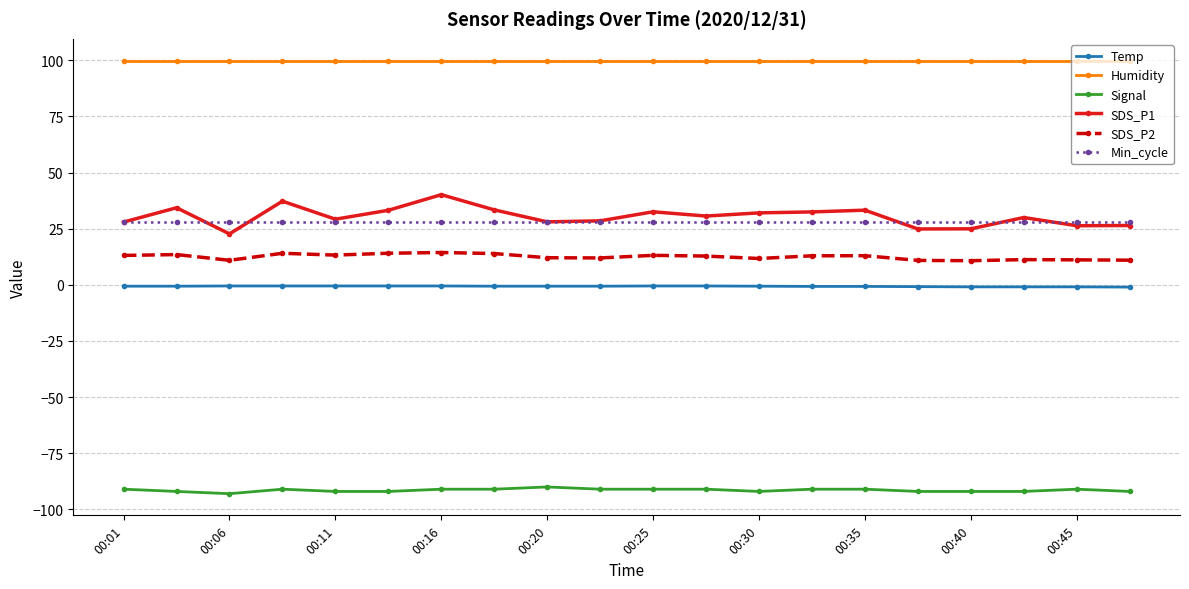

True or false: Humidity and Min_cycle cross at least once.

False